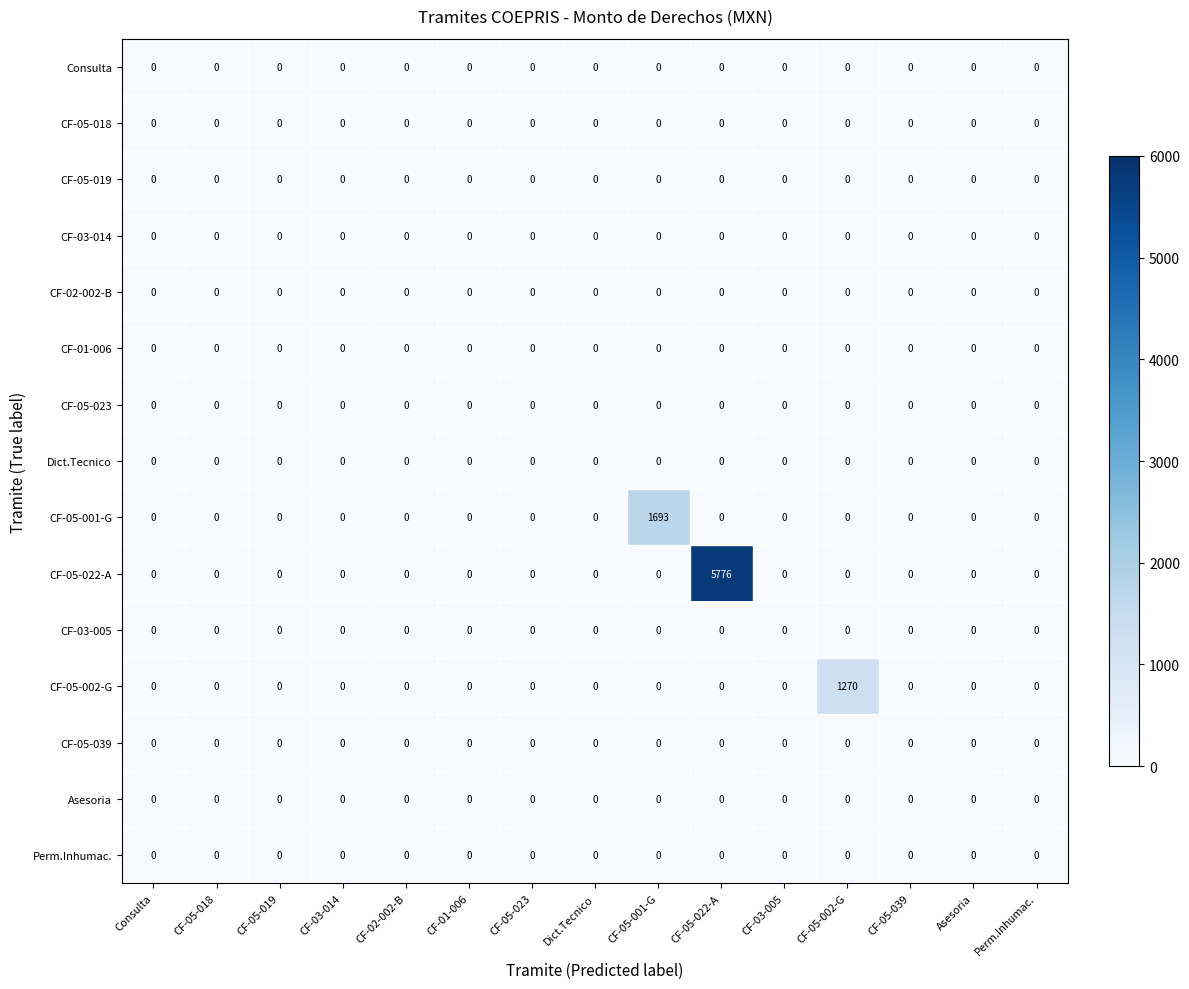

Which category has the highest value across all series?

CF-05-022-A